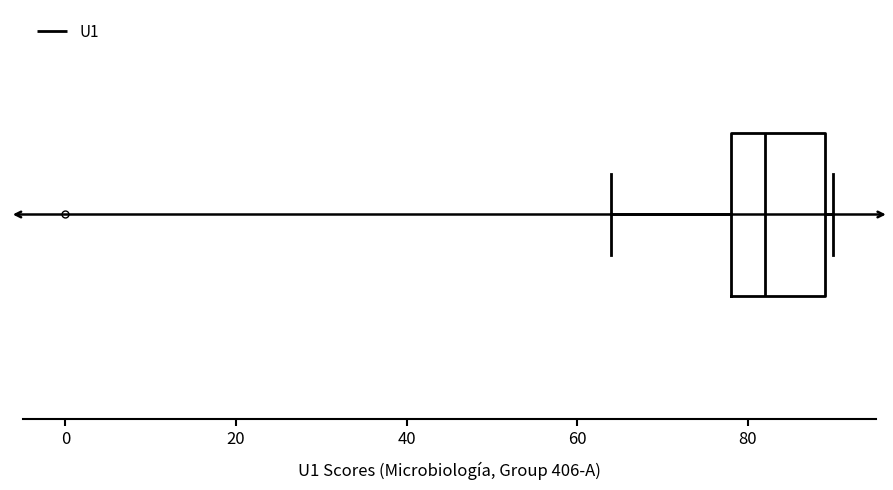

Transcribe this box plot: give where the median line is, the range the box spans, and where the two whiskers end, as read against the x-axis. The values are not printed on the chart, so give them approximately, as read against the axis.

median 82, box 78 to 90, whiskers 64 to 90 (just right of the box's right edge)